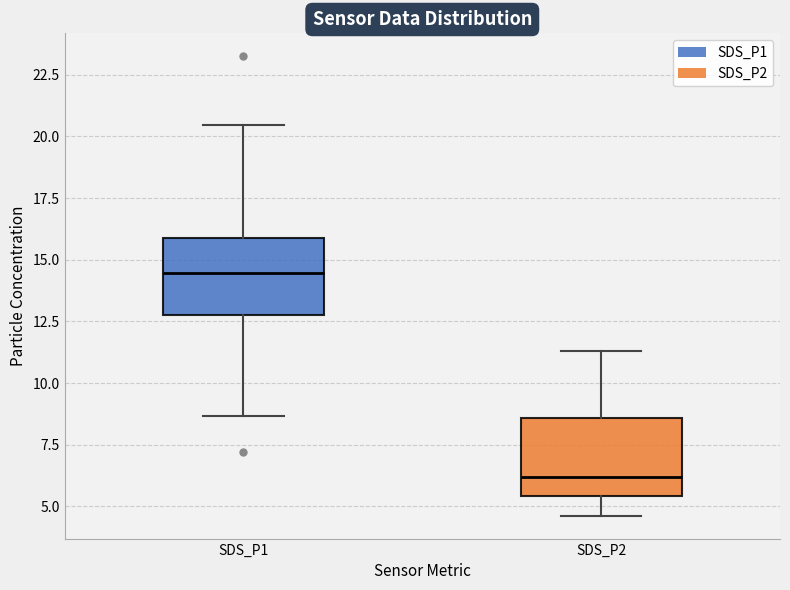

Where is the lower edge of the box for SDS_P1 on the y-axis? The values are not printed on the chart, so give them approximately, as read against the axis.

13.0